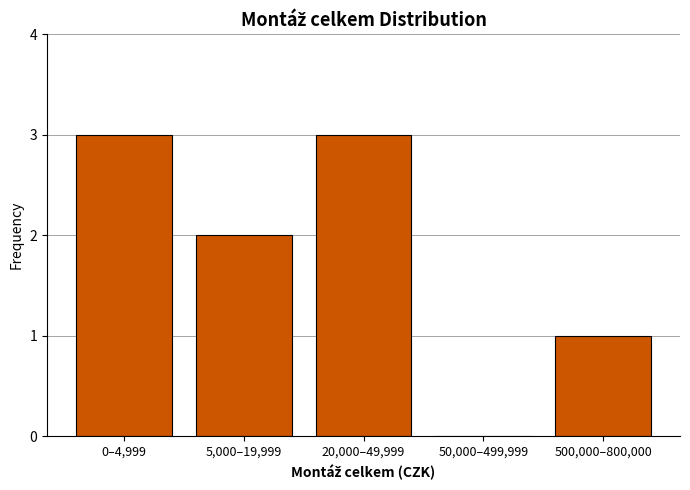

Reading right to left, transcribe all the data shown in this chart.

500,000–800,000=1	50,000–499,999=0	20,000–49,999=3	5,000–19,999=2	0–4,999=3